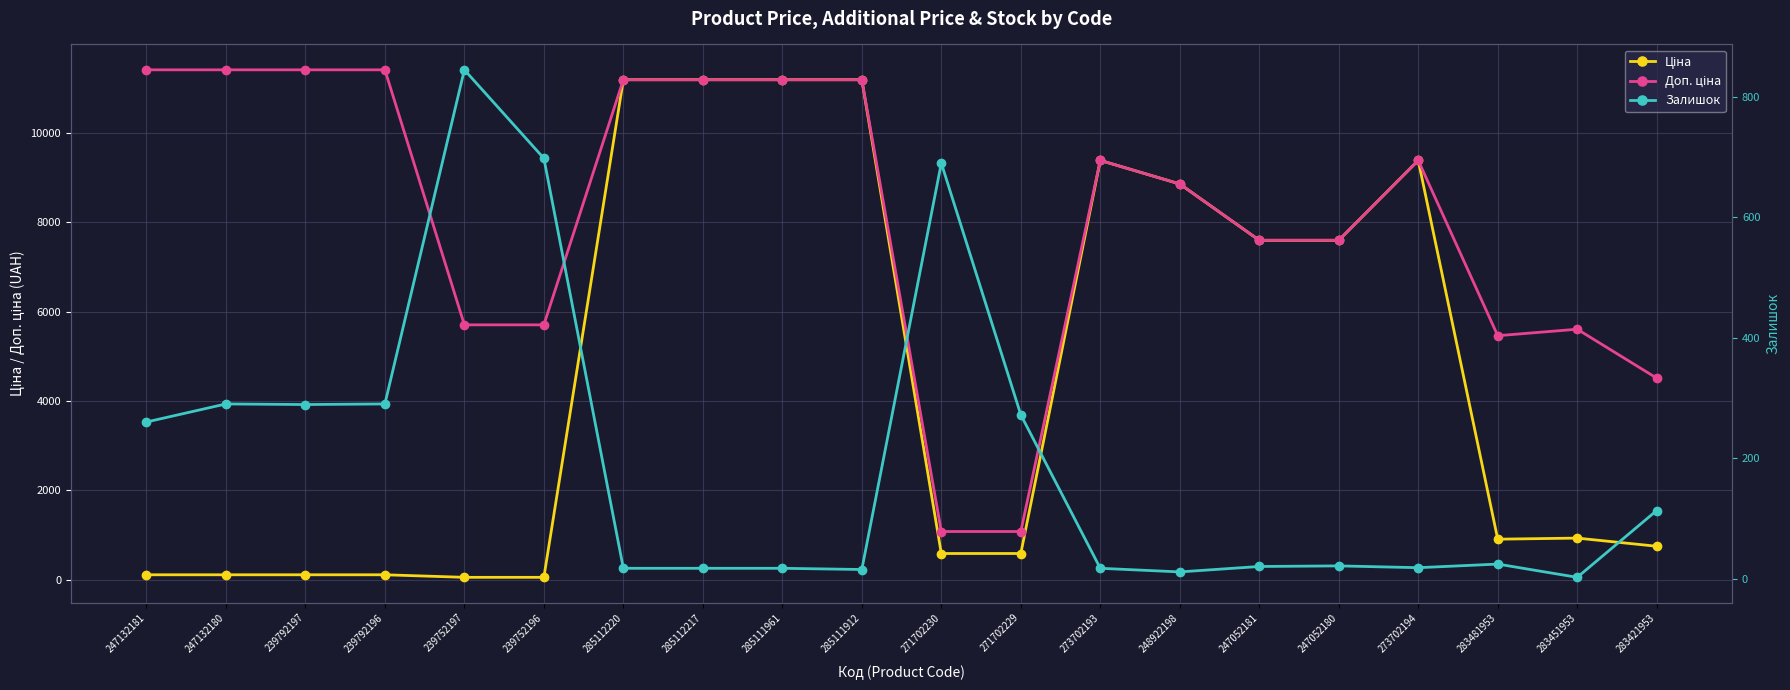

What is the average value of the Залишок series?

196.3